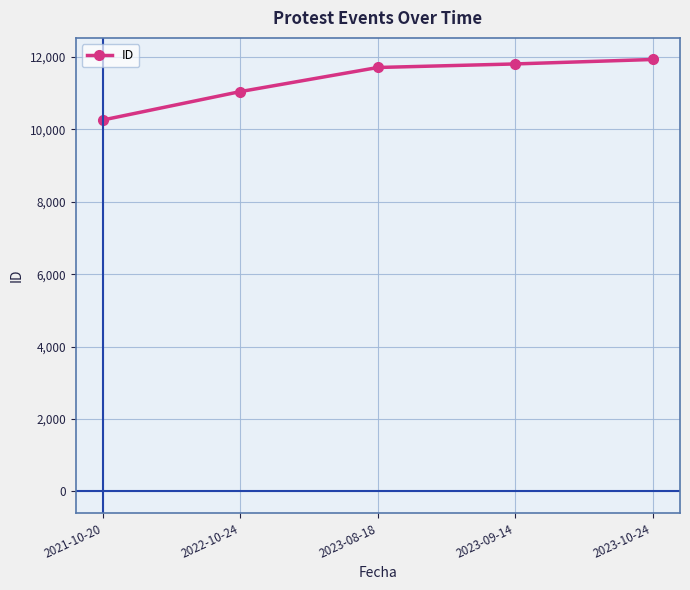

True or false: there are more than 1 points higher than both neighbors.

False